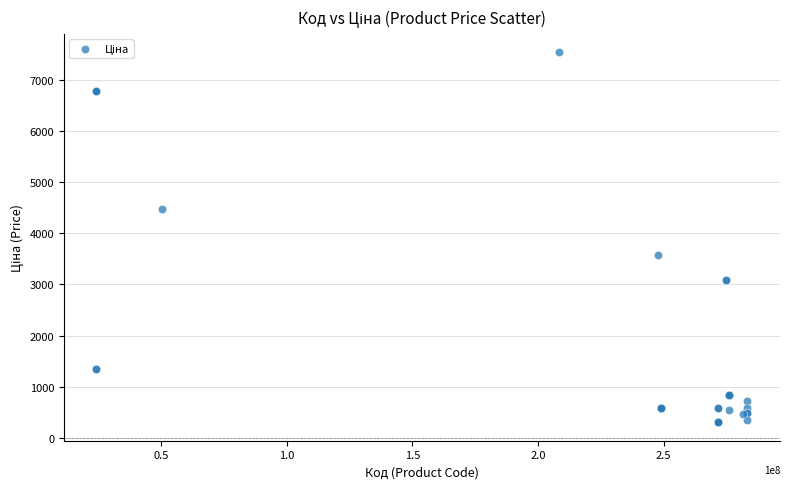

What Y value in the scatter plot is closest to 3921?

3573.6